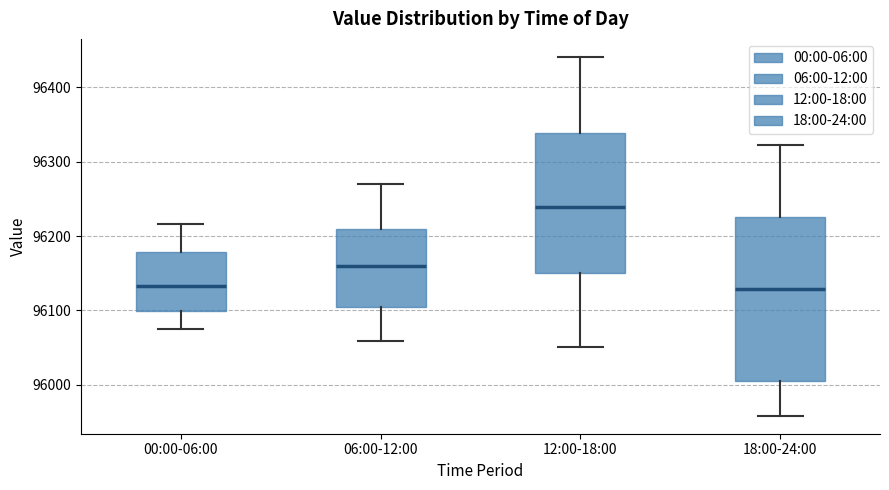

Reading left to right, read every box against the y-axis: the position of its median line, the range the box covers, and the ends of its whiskers. The values are not printed on the chart, so give them approximately, as read against the axis.

00:00-06:00: median 96130, box 96100 to 96180, whiskers 96070 to 96220
06:00-12:00: median 96160, box 96100 to 96210, whiskers 96060 to 96270
12:00-18:00: median 96240, box 96150 to 96340, whiskers 96050 to 96440
18:00-24:00: median 96130, box 96000 to 96230, whiskers 95960 to 96320